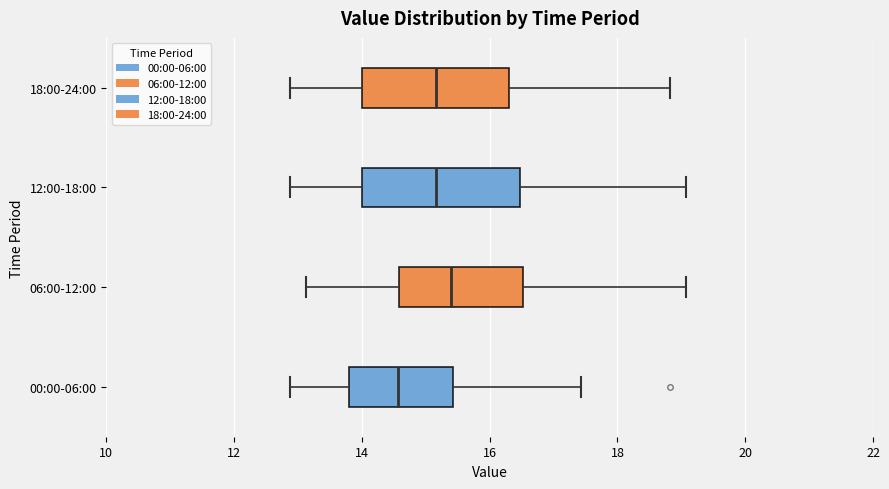

Reading bottom to top, read every box against the x-axis: the position of its median line, the range the box covers, and the ends of its whiskers. The values are not printed on the chart, so give them approximately, as read against the axis.

00:00-06:00: median 14.6, box 13.8 to 15.4, whiskers 12.8 to 17.4
06:00-12:00: median 15.4, box 14.6 to 16.6, whiskers 13.2 to 19.0
12:00-18:00: median 15.2, box 14.0 to 16.4, whiskers 12.8 to 19.0
18:00-24:00: median 15.2, box 14.0 to 16.2, whiskers 12.8 to 18.8